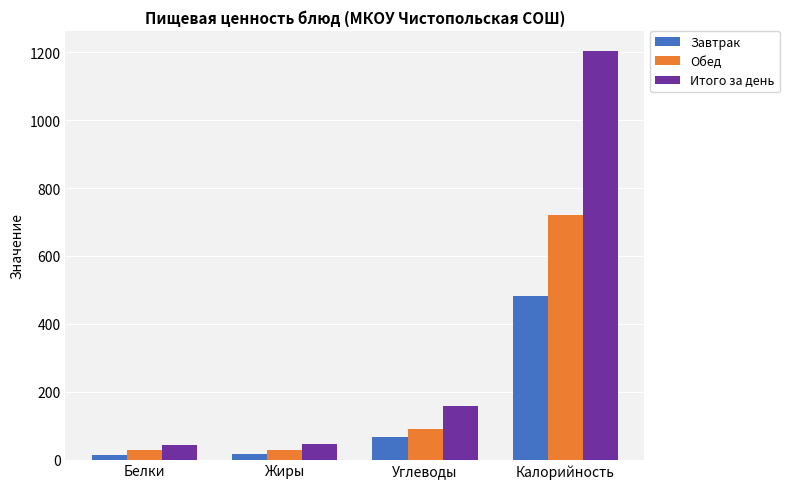

At which category is the sum across all series the highest?

Калорийность